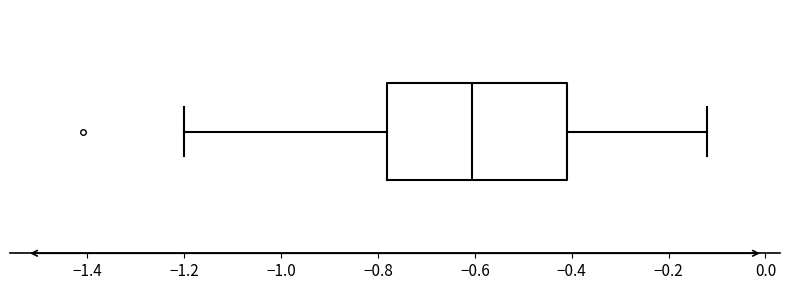

Read this box plot against the x-axis: the position of the median line, the range covered by the box, and the ends of both whiskers. The values are not printed on the chart, so give them approximately, as read against the axis.

median -0.60, box -0.78 to -0.40, whiskers -1.20 to -0.12